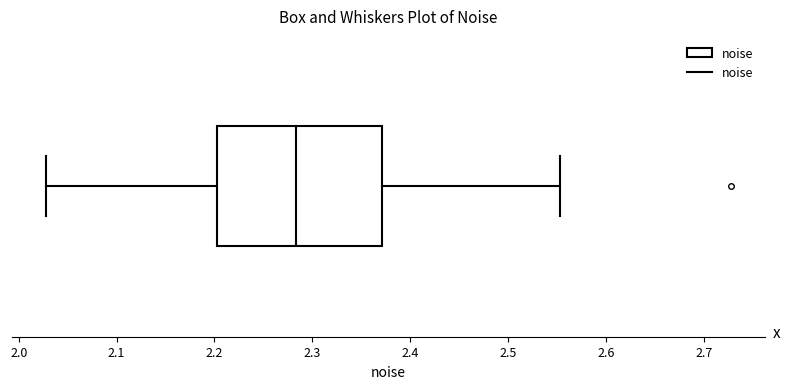

Transcribe this box plot: give where the median line is, the range the box spans, and where the two whiskers end, as read against the x-axis. The values are not printed on the chart, so give them approximately, as read against the axis.

median 2.28, box 2.20 to 2.37, whiskers 2.03 to 2.55